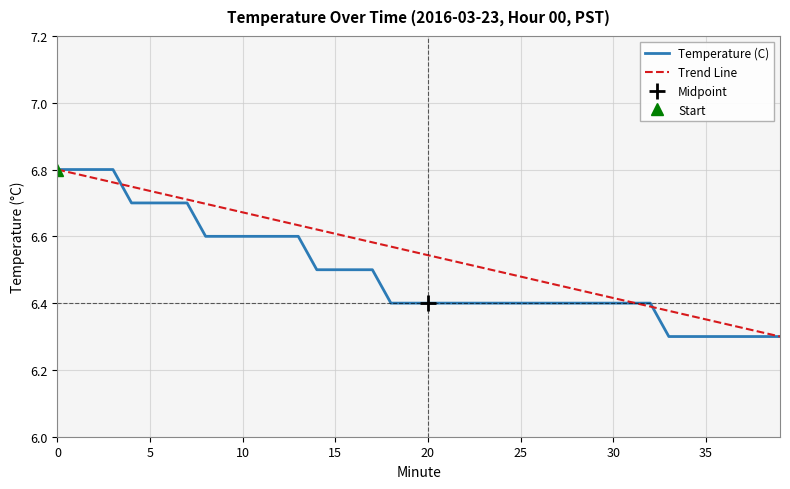

True or false: Temperature (C) has more than 1 interior local peaks.

False